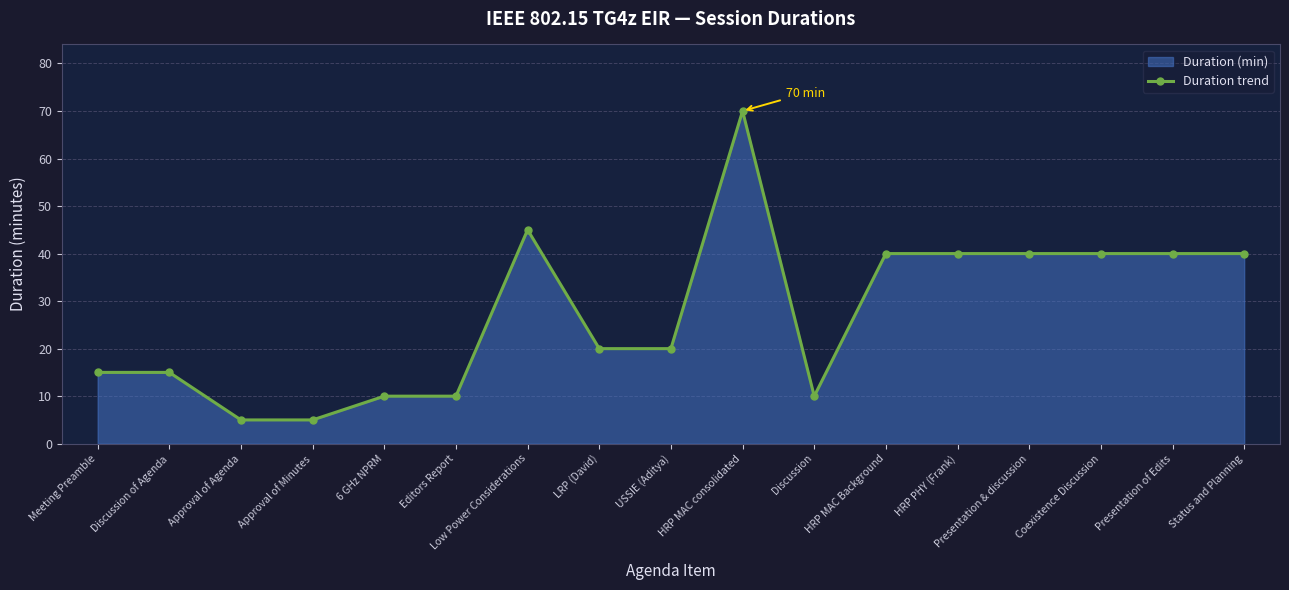

What is the approximate value at Meeting Preamble?

15